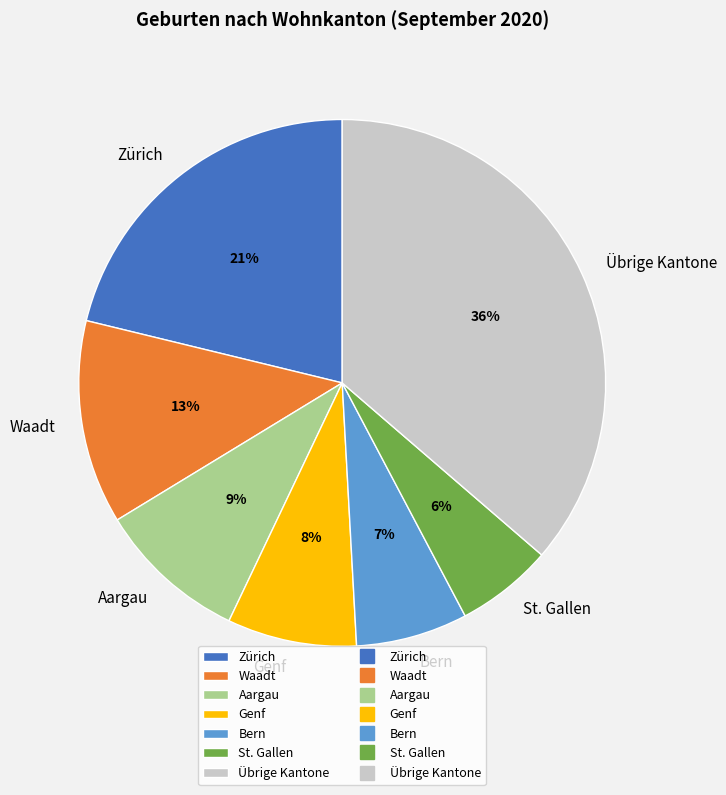

To the nearest percent, what percentage of the pie is Genf?

8%